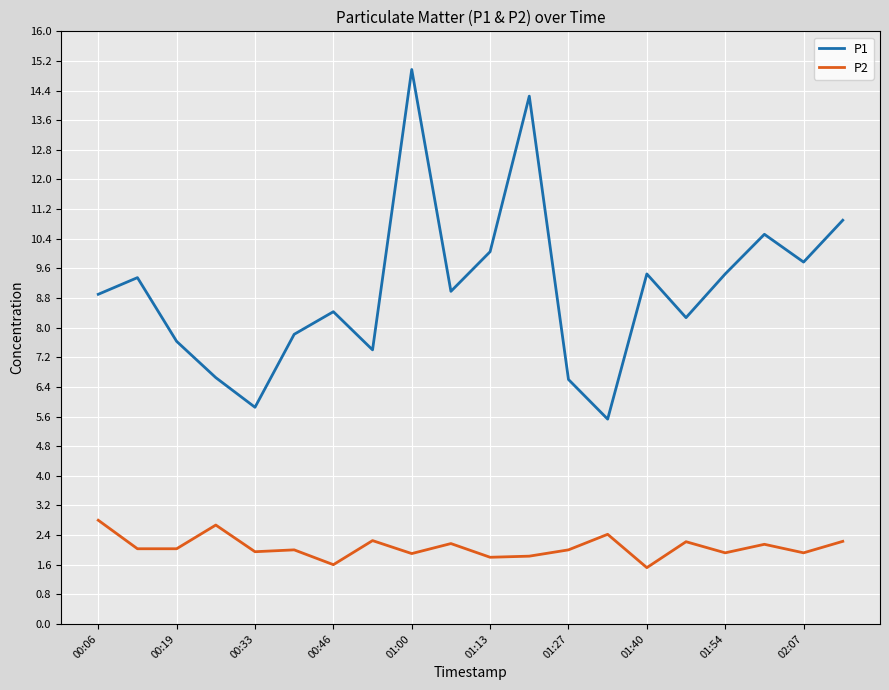

What is the greatest value displayed?

15.0